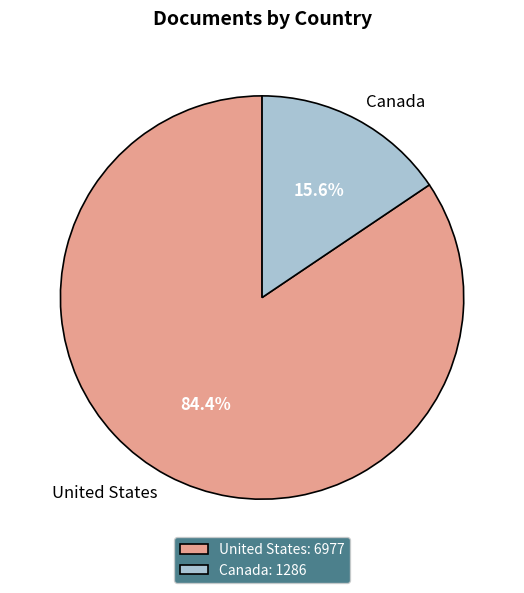

Approximately how many times larger is the value at United States compared to Canada?

5.4